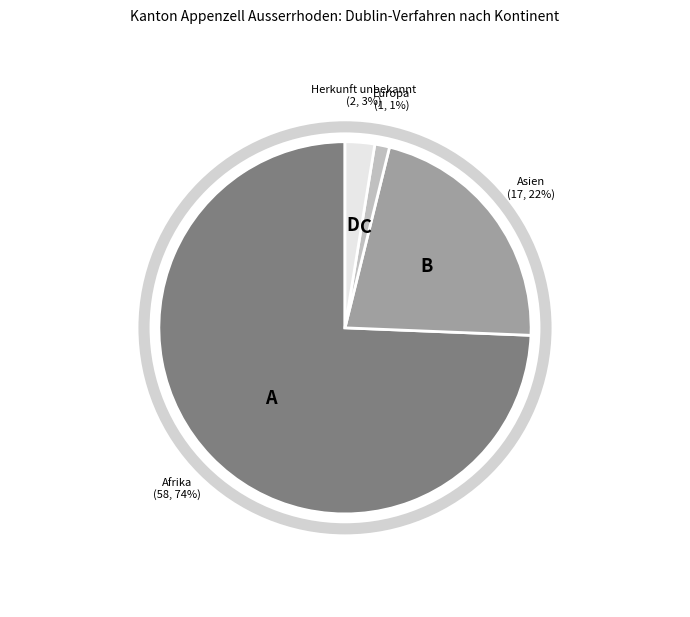

Is it true that Asien is 33% of the pie?

False